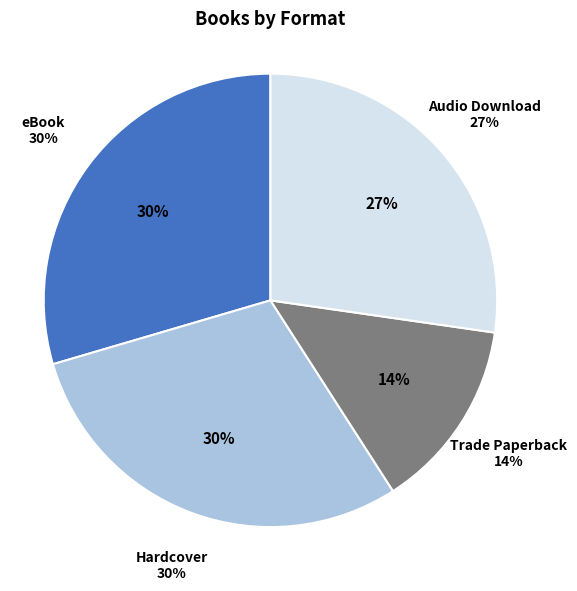

What is the ratio of the value at Hardcover to the value at Trade Paperback?

2.2